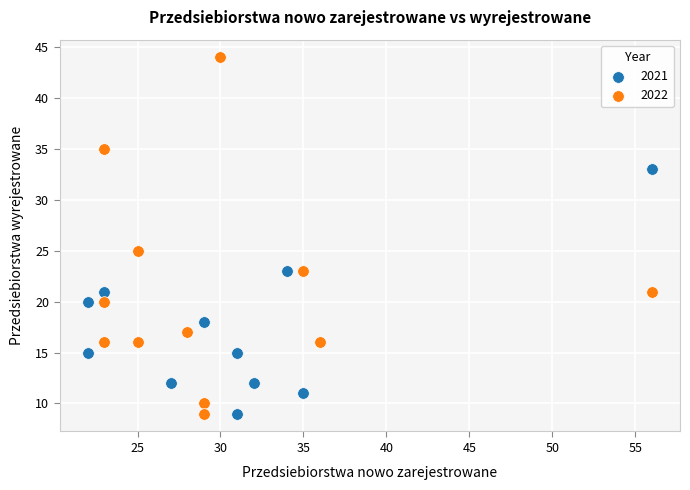

Which series has the largest Y range (max minus min)?

2022